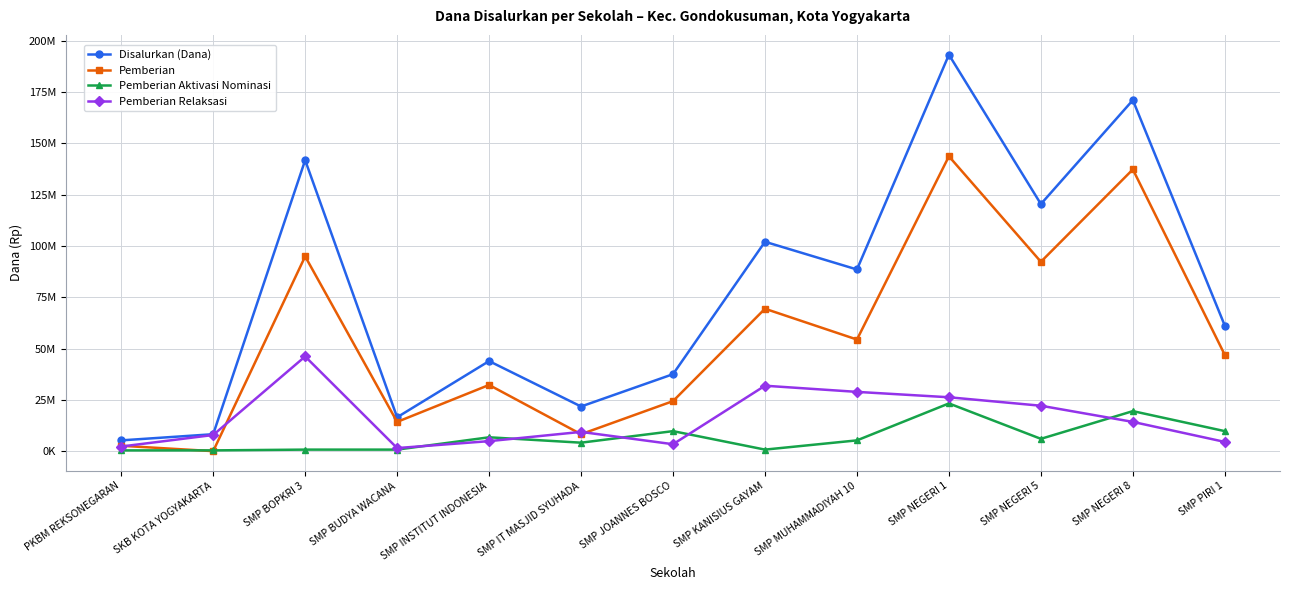

What is the sum of all Pemberian values?

720375000